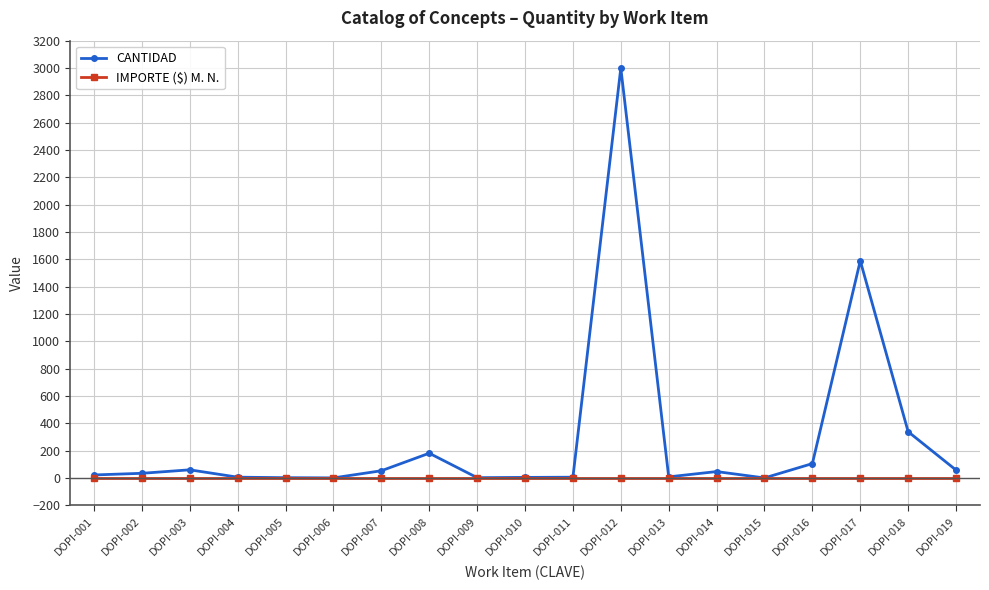

What are all the series names shown in the legend?

CANTIDAD, IMPORTE ($) M. N.